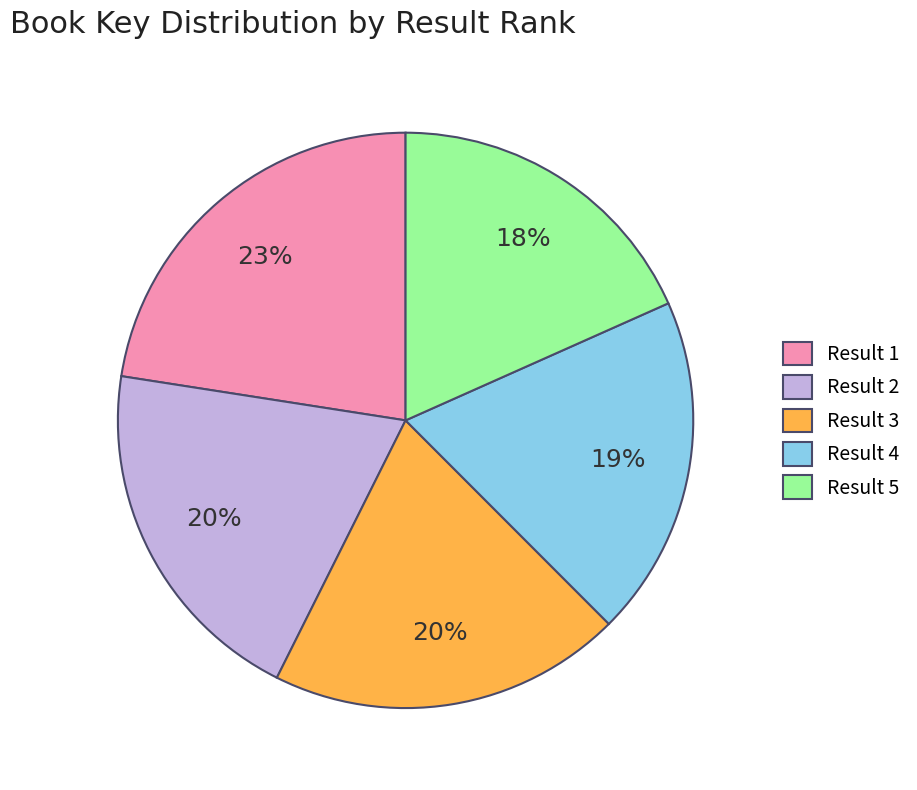

To the nearest percent, what is the average slice percentage?

20%